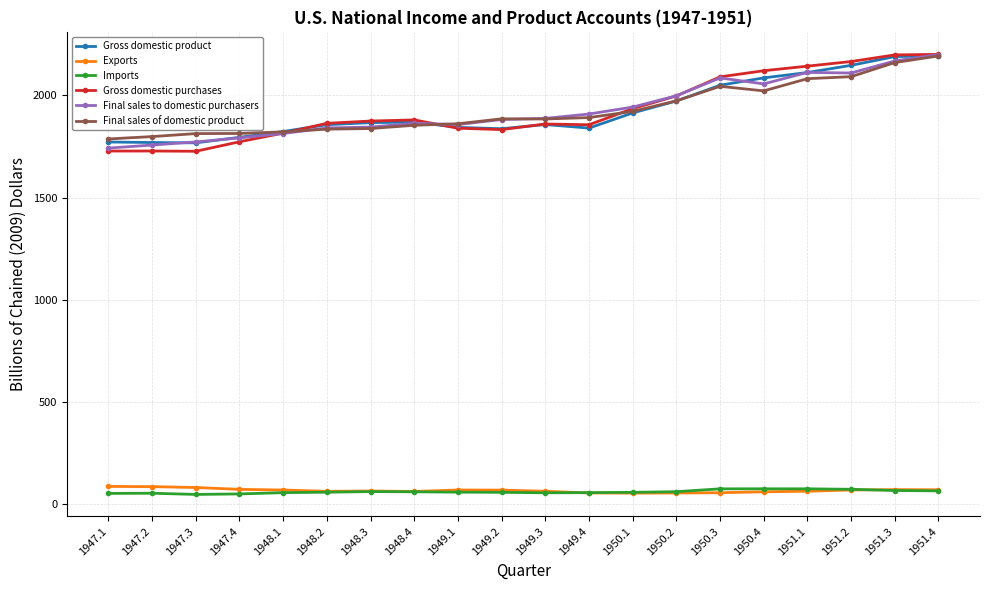

Is it true that Final sales of domestic product equals 1133.7 at 1951.2?

False